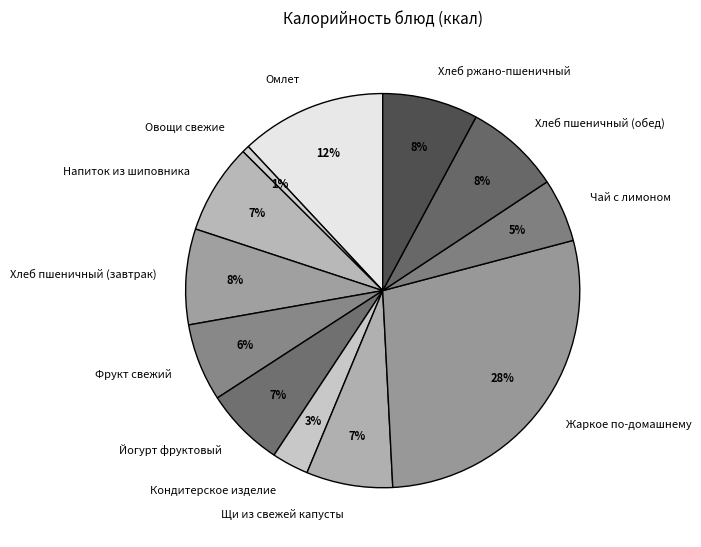

What is the largest slice in the pie chart?

Жаркое по-домашнему